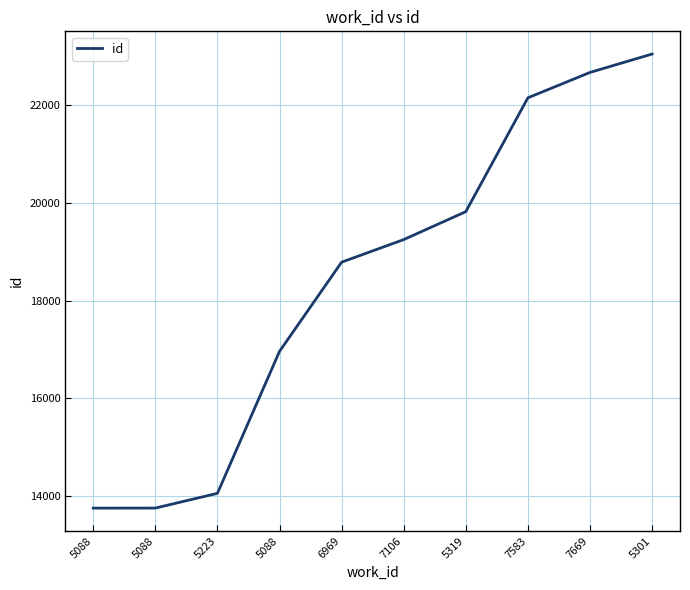

What is the label of the 8th point from the left?

7583